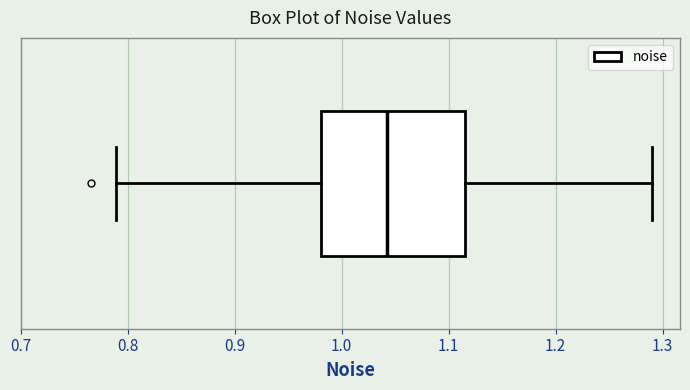

Read this box plot against the x-axis: the position of the median line, the range covered by the box, and the ends of both whiskers. The values are not printed on the chart, so give them approximately, as read against the axis.

median 1.04, box 0.98 to 1.11, whiskers 0.79 to 1.29